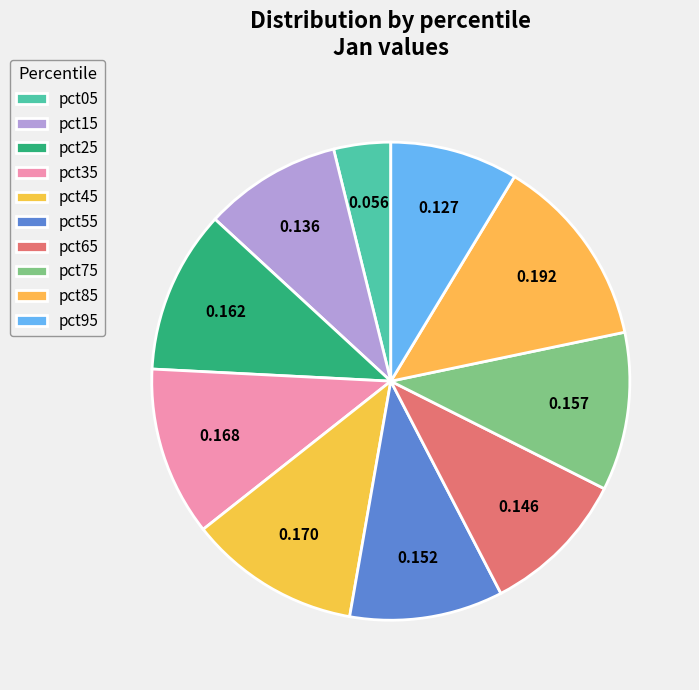

To the nearest percent, what percentage of the pie is pct75?

11%